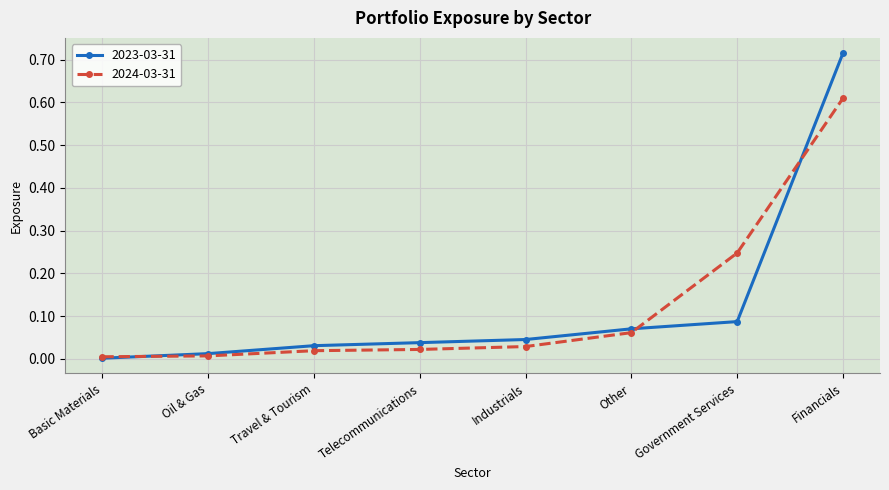

Rank the series by their maximum value, from highest to lowest.

2023-03-31, 2024-03-31